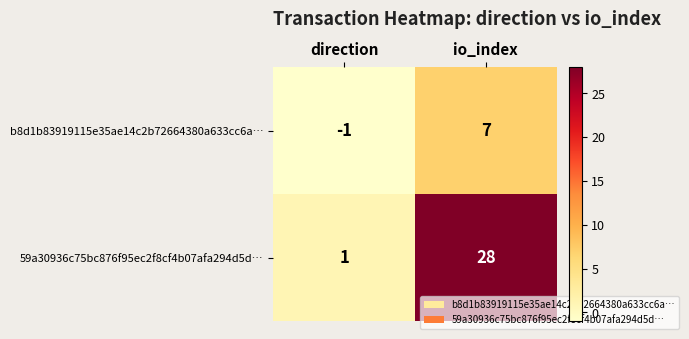

Reading left to right, list all the values displayed in this chart.

b8d1b83919115e35ae14c2b72664380a633cc6a…: direction=-1	io_index=7
59a30936c75bc876f95ec2f8cf4b07afa294d5d…: direction=1	io_index=28